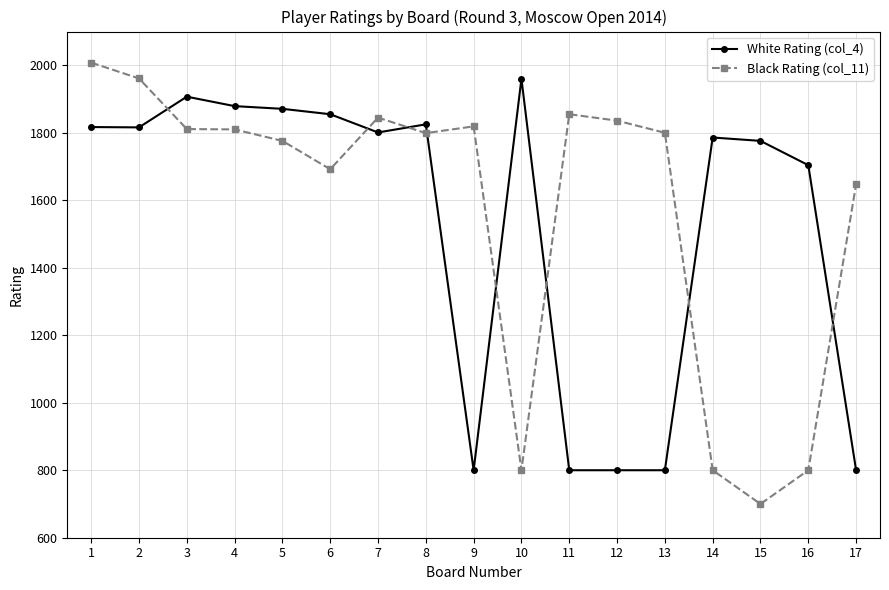

How many categories are shown in the chart?

17